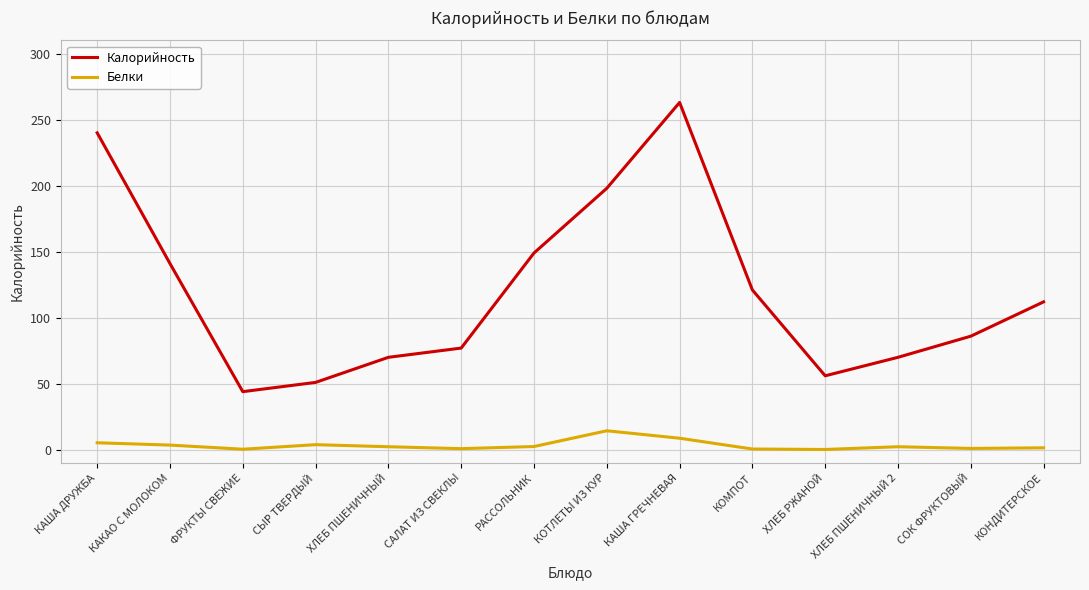

Rank the series by their maximum value, from lowest to highest.

Белки, Калорийность